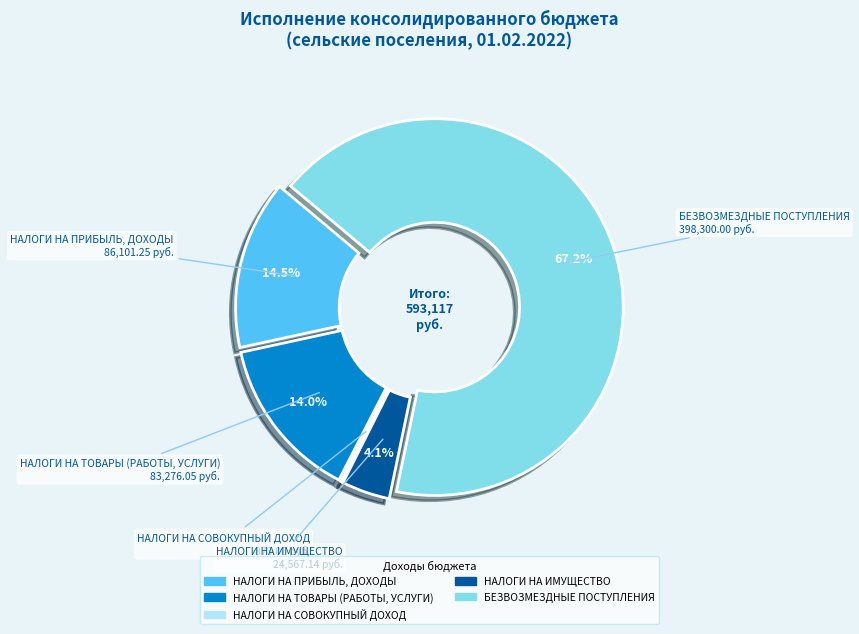

Which category accounts for the majority?

БЕЗВОЗМЕЗДНЫЕ ПОСТУПЛЕНИЯ